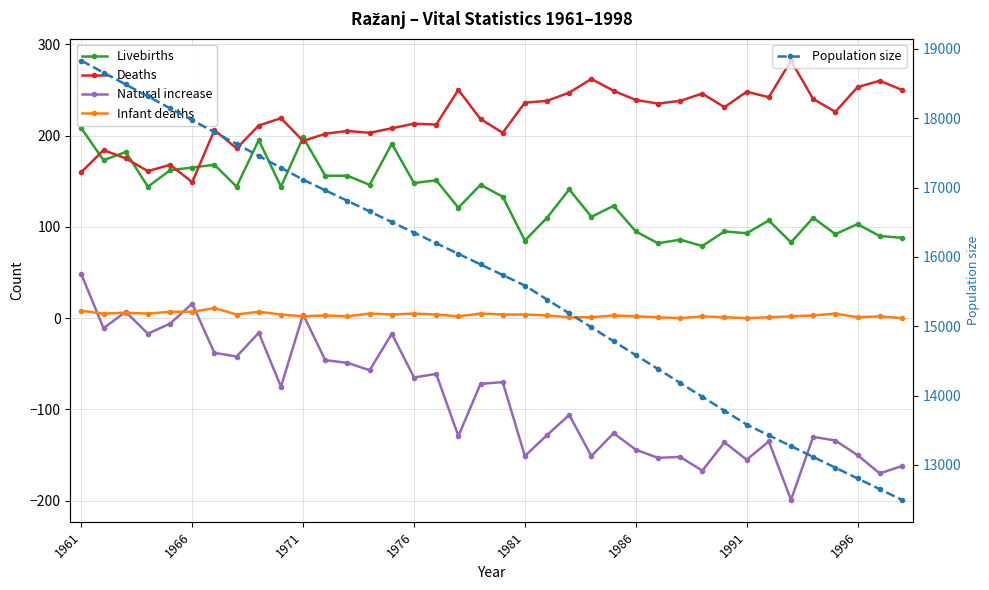

True or false: Population size has more than 0 interior local peaks.

False